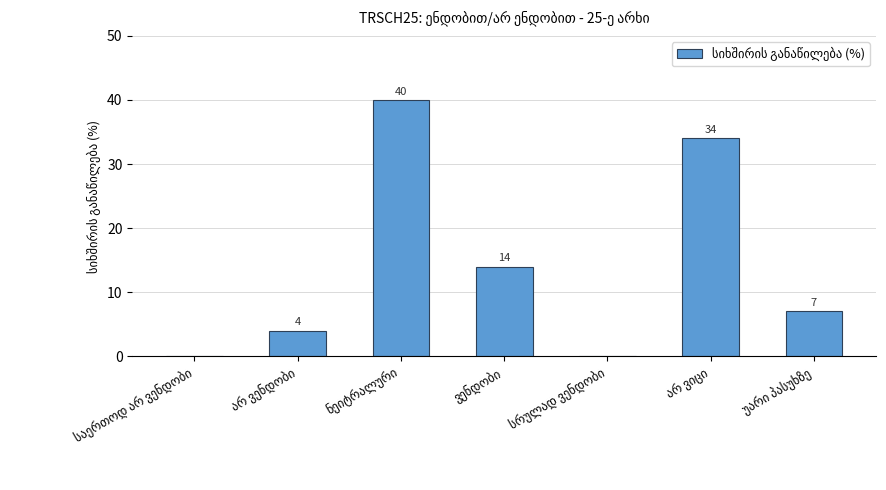

How many values are between 0 and 34?

6